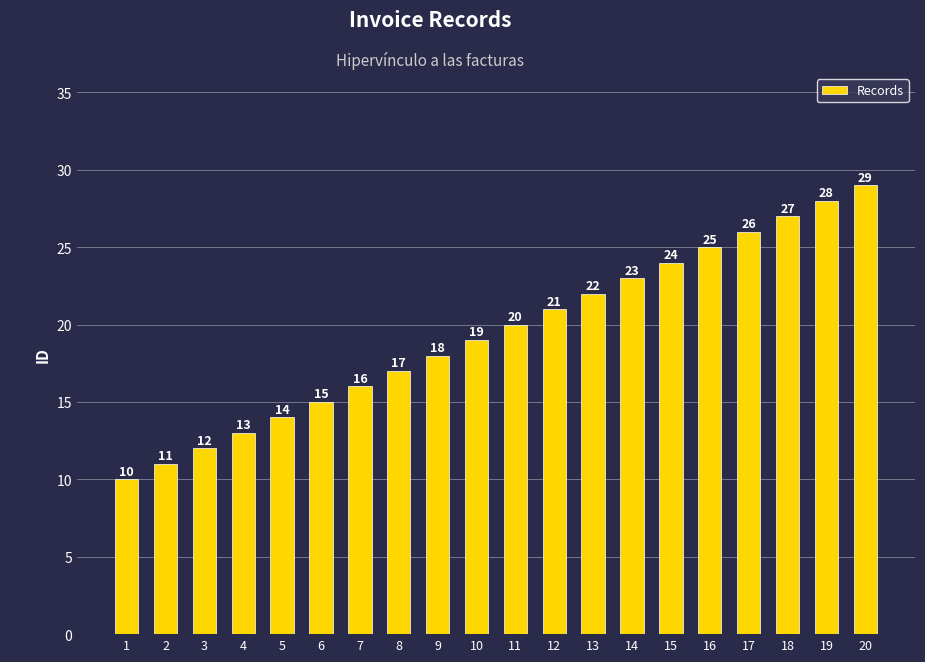

What value does the data have at 12, to the nearest 5?

20